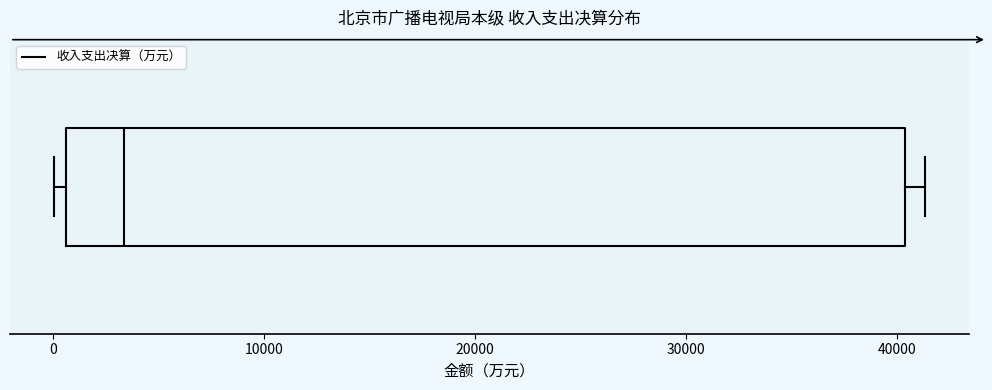

Read this box plot against the x-axis: the position of the median line, the range covered by the box, and the ends of both whiskers. The values are not printed on the chart, so give them approximately, as read against the axis.

median 3000, box 1000 to 40000, whiskers 0 to 41000